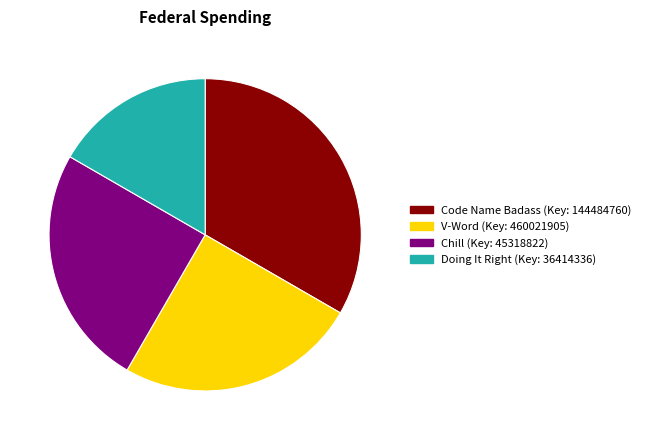

Does any single category account for the majority?

No